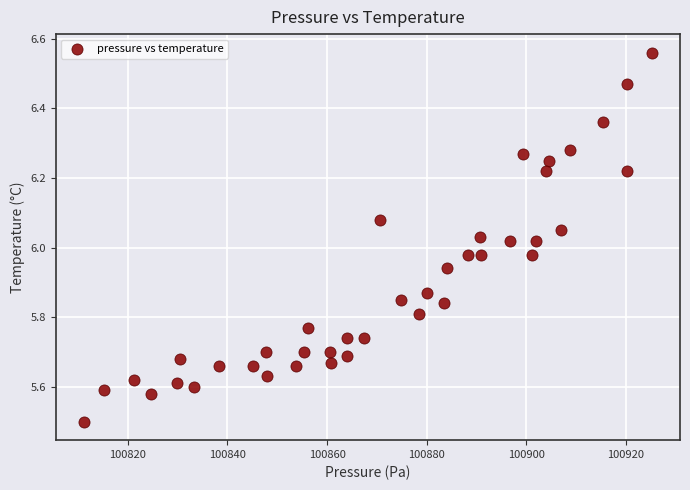

What is the range of X values (max minus min)?

113.9